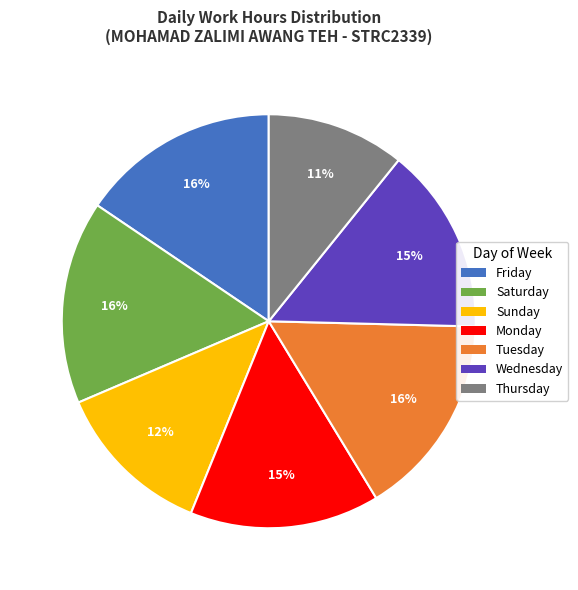

To the nearest percent, what percentage of the pie is Thursday?

11%